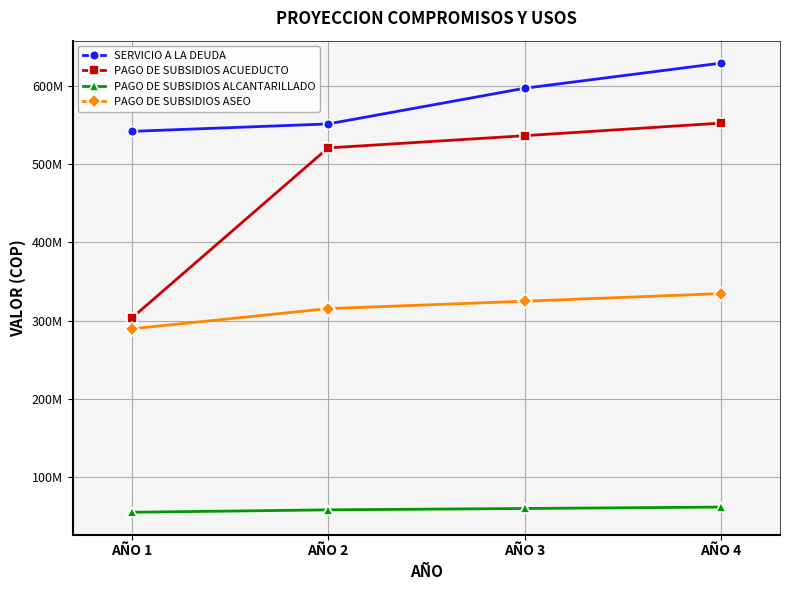

The PAGO DE SUBSIDIOS ASEO series shows 198554935 at AÑO 2. True or false?

False